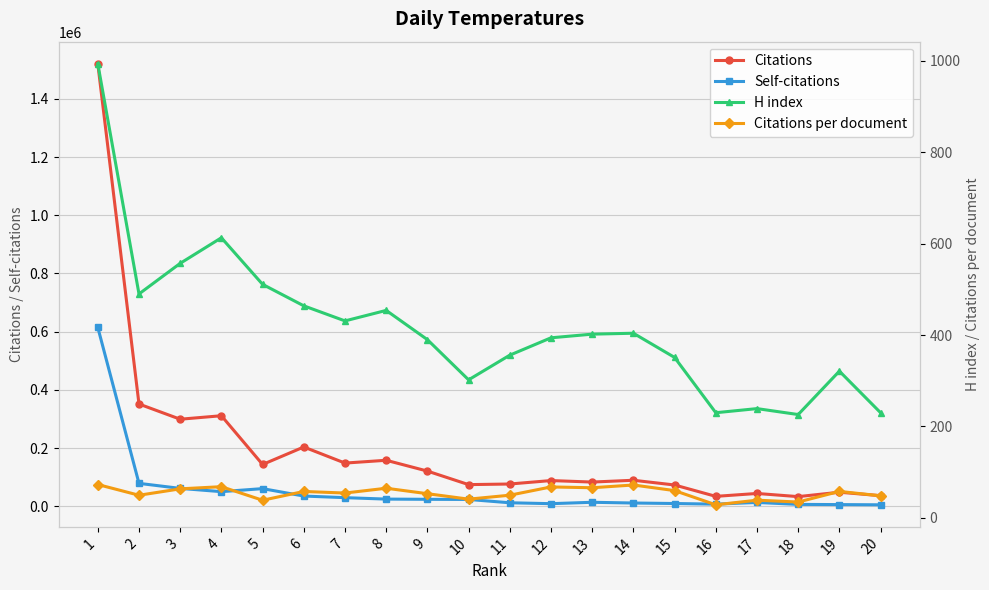

Which label corresponds to the largest value in the chart?

1